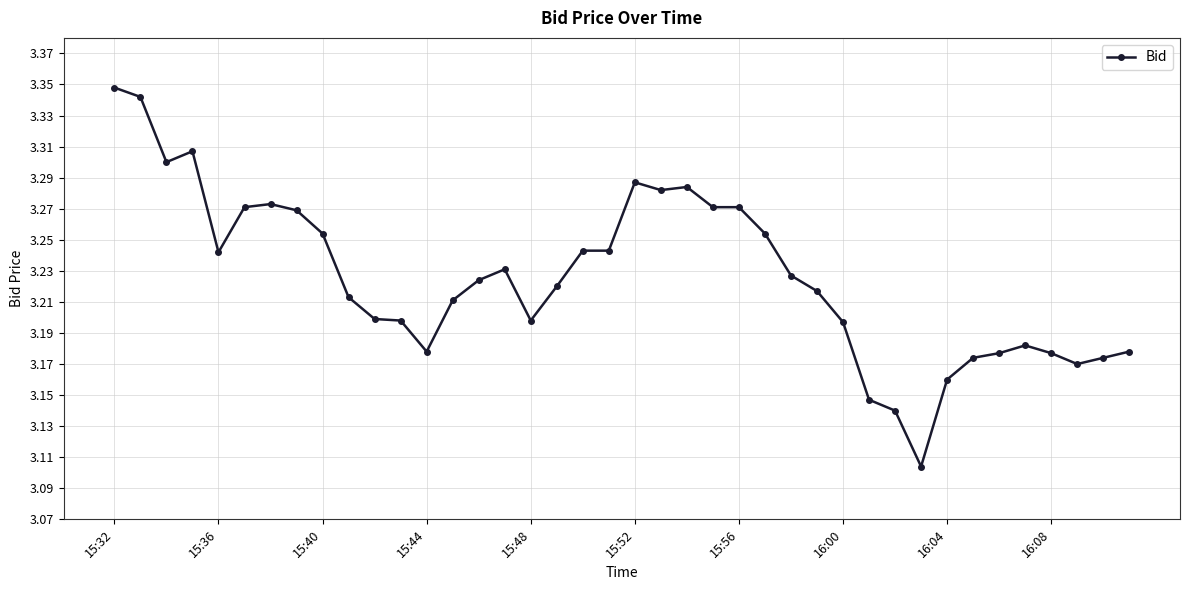

True or false: the data has more than 0 interior local peaks.

True